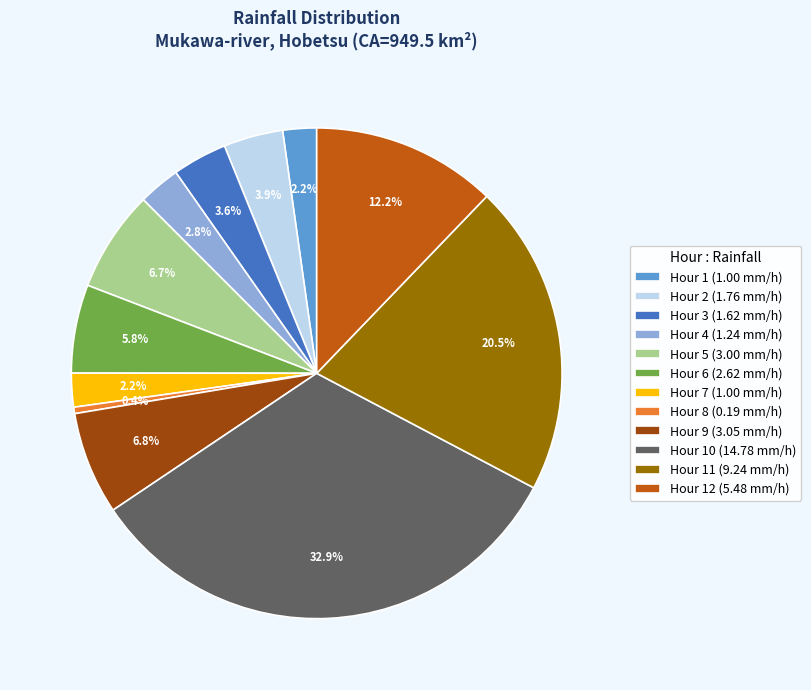

Which slice is the smallest?

Hour 8 (0.19 mm/h)